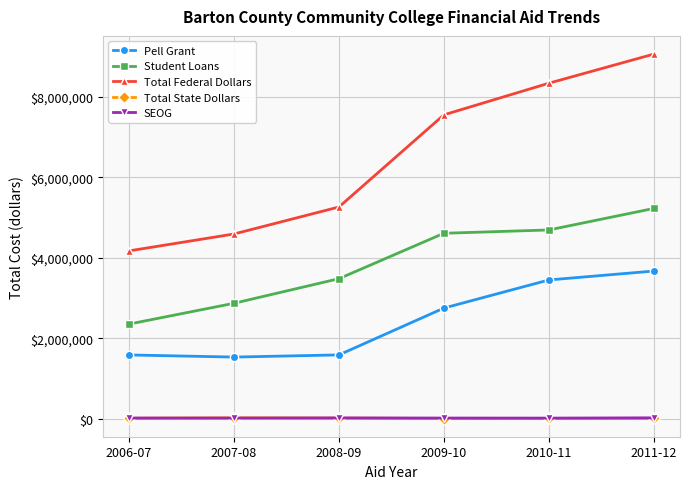

What is the difference between the maximum and minimum values in the Total State Dollars series?

17675